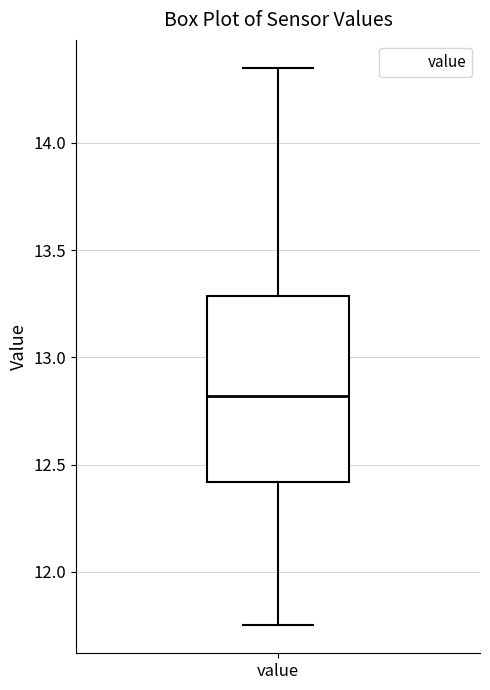

Where does the median line of the box for value sit on the y-axis? The values are not printed on the chart, so give them approximately, as read against the axis.

12.80